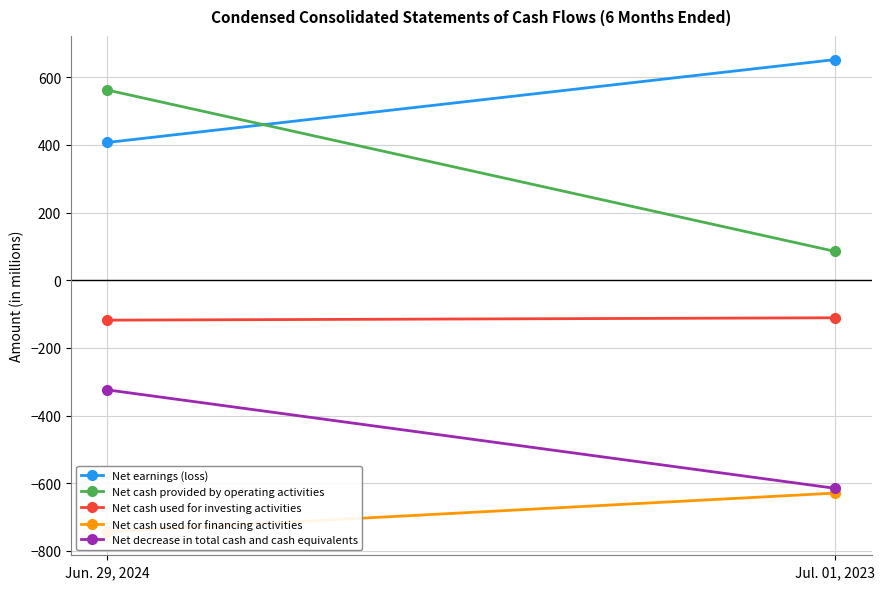

Reading right to left, list all the values displayed in this chart.

Net earnings (loss): Jul. 01, 2023=652	Jun. 29, 2024=407
Net cash provided by operating activities: Jul. 01, 2023=85	Jun. 29, 2024=562
Net cash used for investing activities: Jul. 01, 2023=-111	Jun. 29, 2024=-118
Net cash used for financing activities: Jul. 01, 2023=-629	Jun. 29, 2024=-743
Net decrease in total cash and cash equivalents: Jul. 01, 2023=-615	Jun. 29, 2024=-324